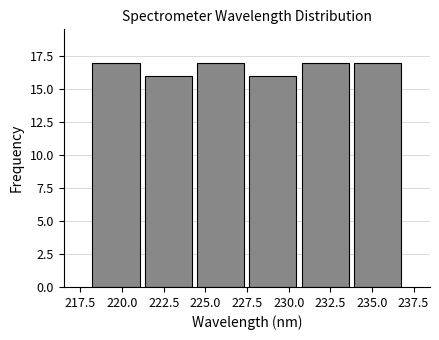

How tall is the bar that spans 227.5 to 230.5 on the x-axis? Neither the bar edges nor the heights are printed on the chart, so give them approximately, as read against the axes.

16